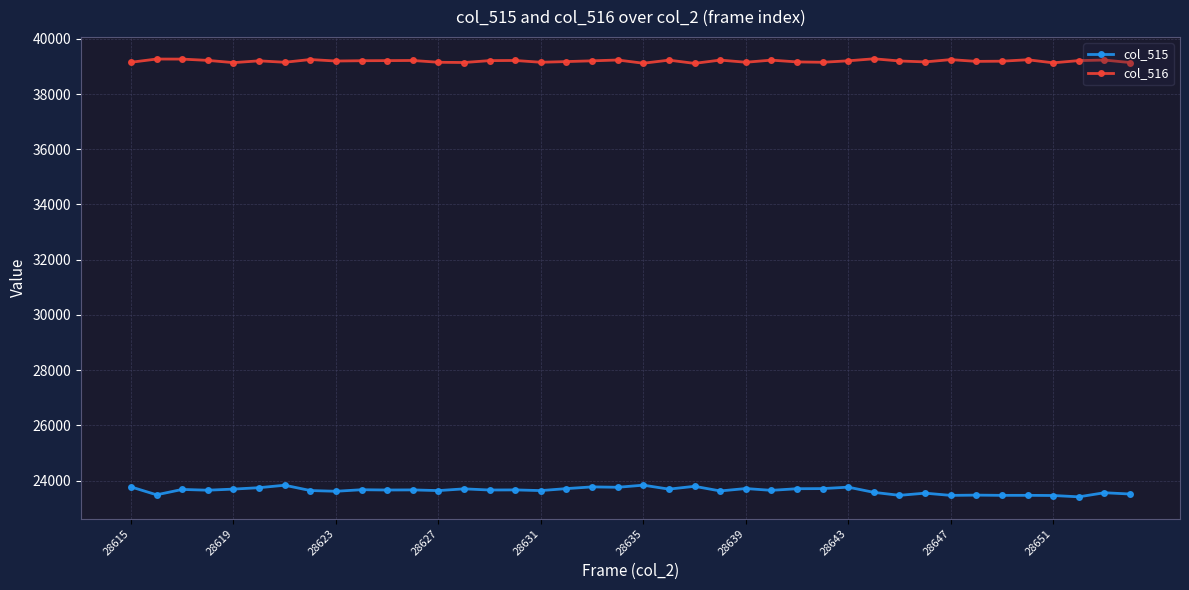

At how many categories does at least one series exceed 35863?

40